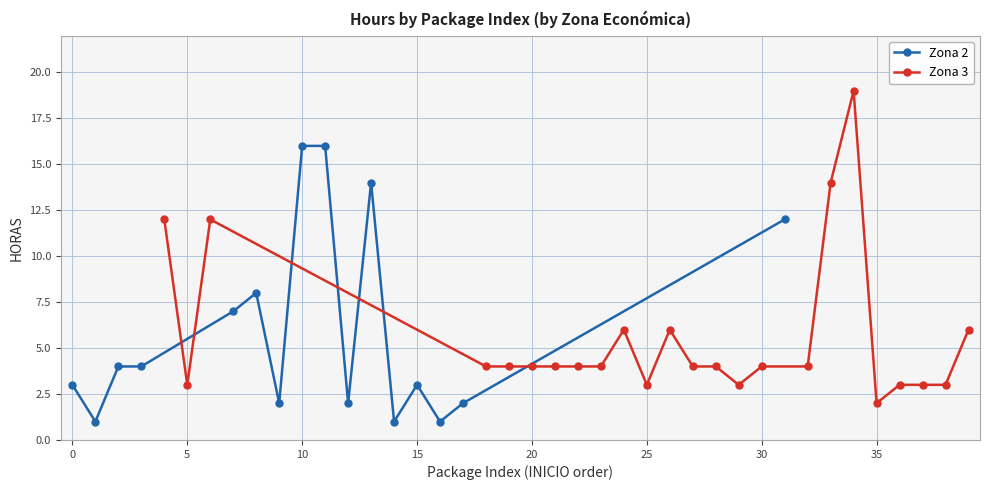

The Zona 2 series shows 24 at 10. True or false?

False